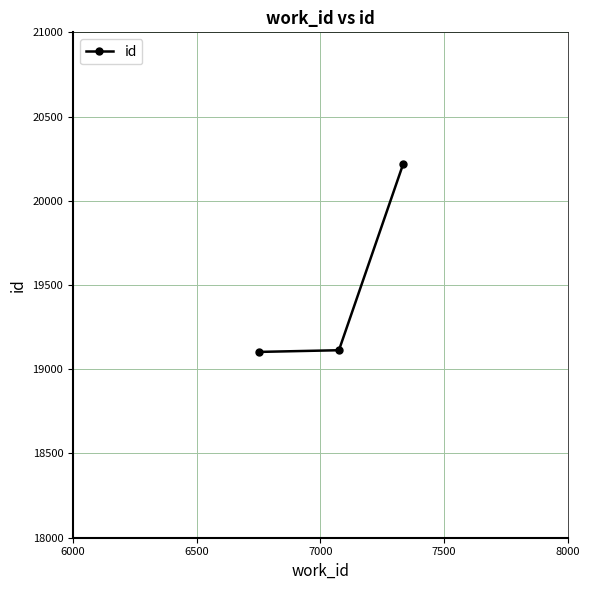

What is the sum of all values?

58436